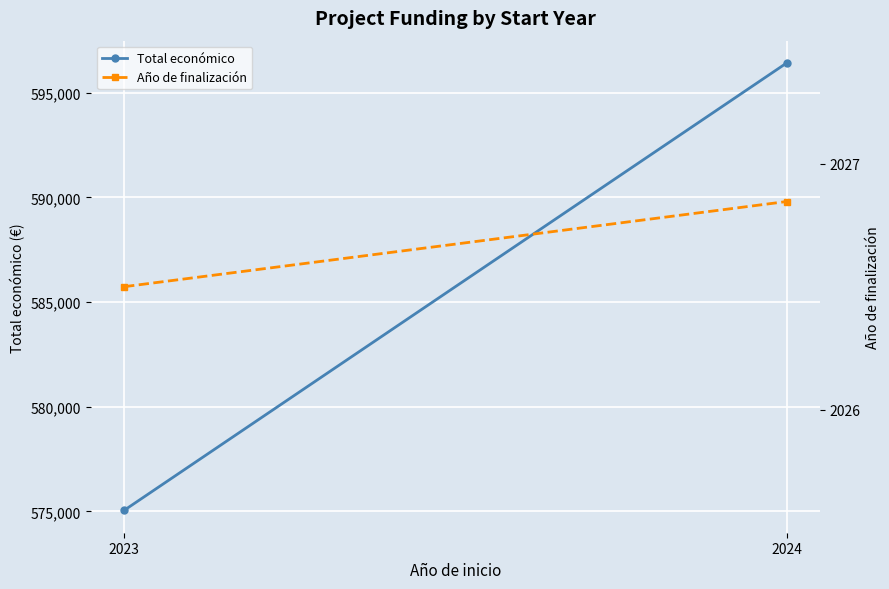

Reading left to right, what are all the values shown in this chart?

Total económico: 2023=575052.5	2024=596421.1
Año de finalización: 2023=2026.5	2024=2026.8